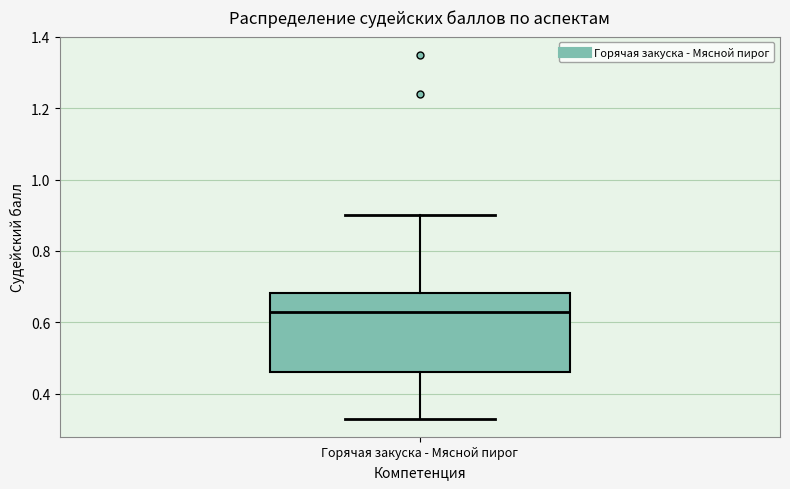

Where is the upper edge of the box for Горячая закуска - Мясной пирог on the y-axis? The values are not printed on the chart, so give them approximately, as read against the axis.

0.68